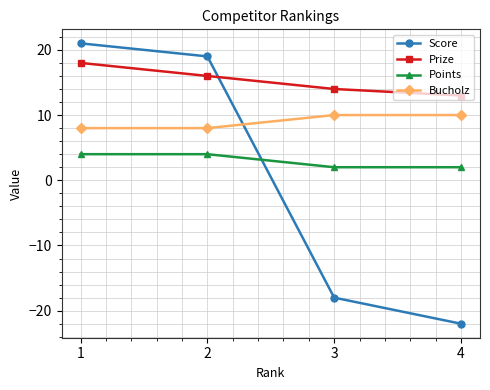

What is the difference between the highest and lowest values at 2?

15